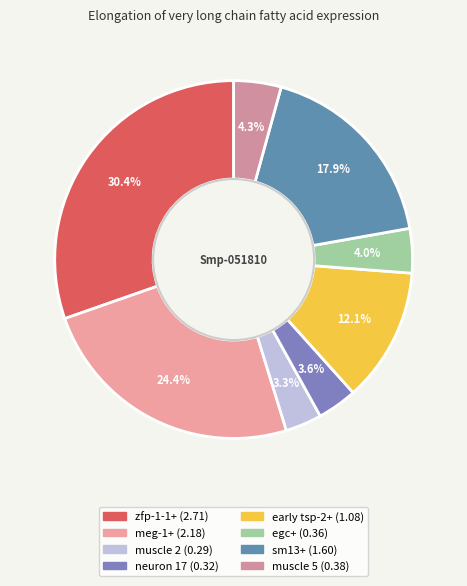

What is the smallest slice in the pie chart?

muscle 2